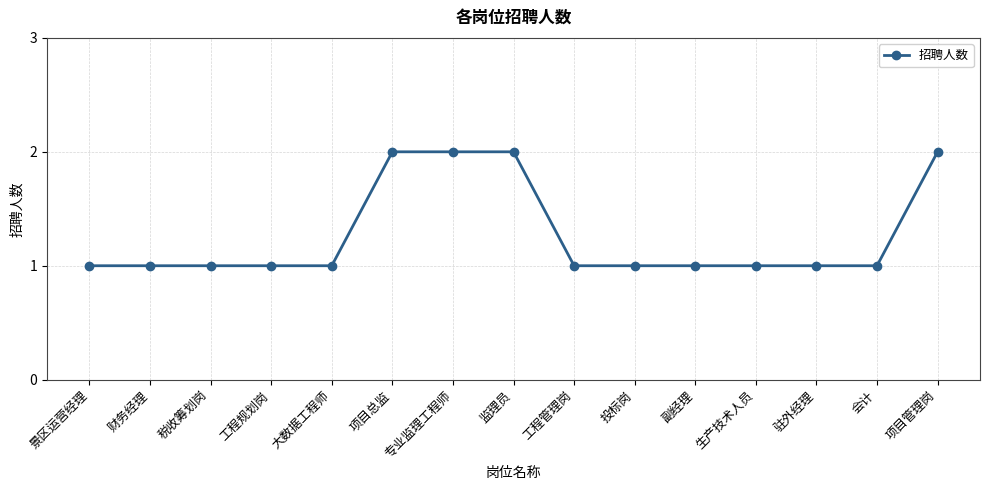

The chart shows a value of 1 at 景区运营经理. True or false?

True